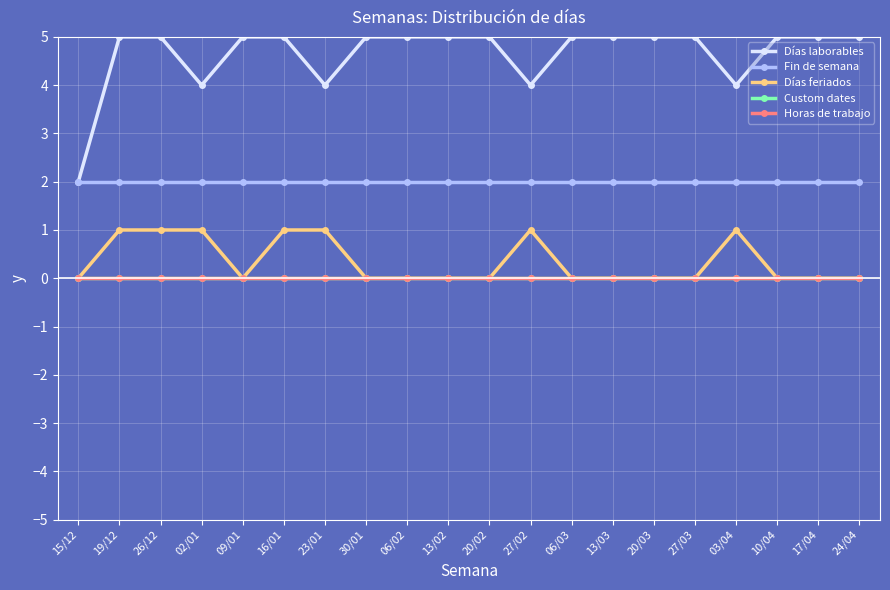

Does the chart have visible grid lines?

Yes